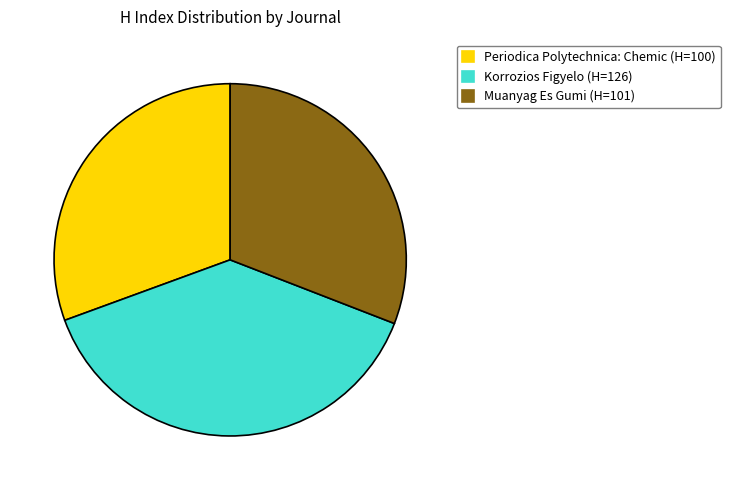

Which has a higher value, Muanyag Es Gumi (H=101) or Korrozios Figyelo (H=126)?

Korrozios Figyelo (H=126)